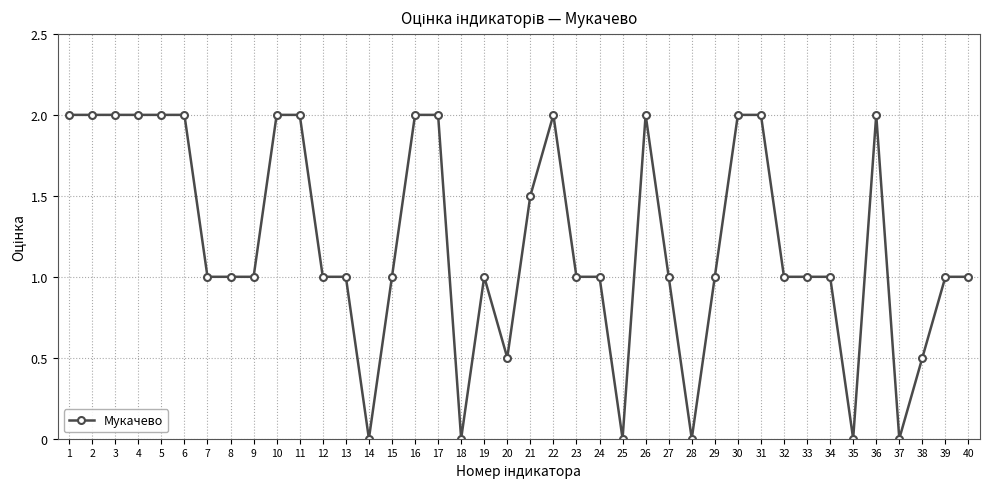

What is the sum of all values?

48.5